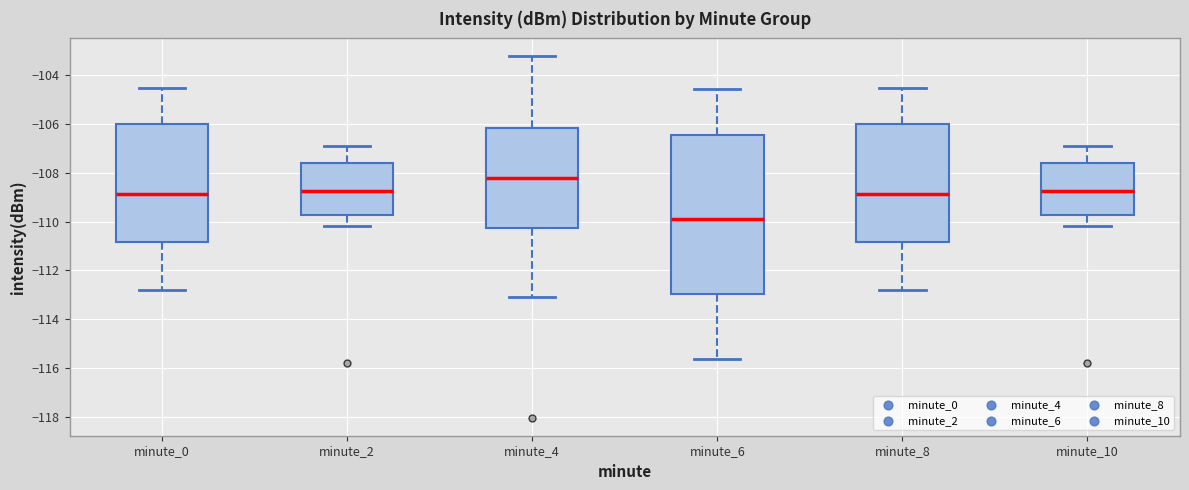

Reading left to right, read every box against the y-axis: the position of its median line, the range the box covers, and the ends of its whiskers. The values are not printed on the chart, so give them approximately, as read against the axis.

minute_0: median -108.8, box -110.8 to -106.0, whiskers -112.8 to -104.6
minute_2: median -108.8, box -109.8 to -107.6, whiskers -110.2 to -107.0
minute_4: median -108.2, box -110.2 to -106.2, whiskers -113.0 to -103.2
minute_6: median -109.8, box -113.0 to -106.4, whiskers -115.6 to -104.6
minute_8: median -108.8, box -110.8 to -106.0, whiskers -112.8 to -104.6
minute_10: median -108.8, box -109.8 to -107.6, whiskers -110.2 to -107.0